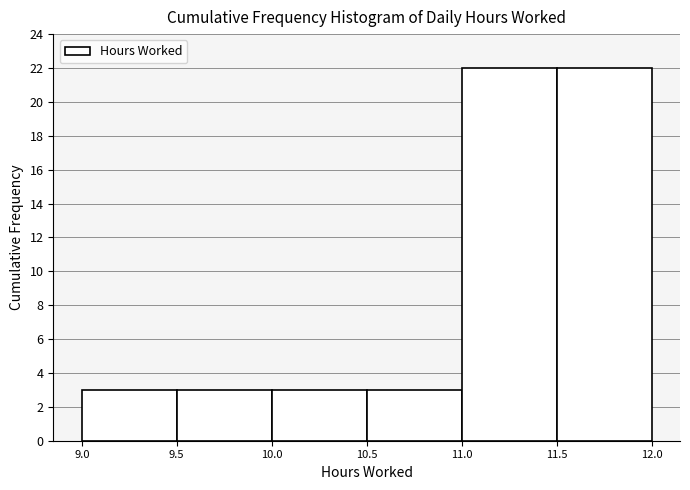

How tall is the bar that spans 9.0 to 9.5 on the x-axis? The values are not printed on the chart, so give them approximately, as read against the axis.

3